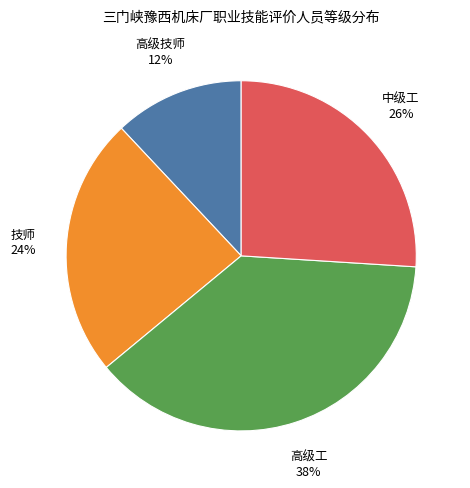

To the nearest percent, what percentage of the pie is 中级工?

26%